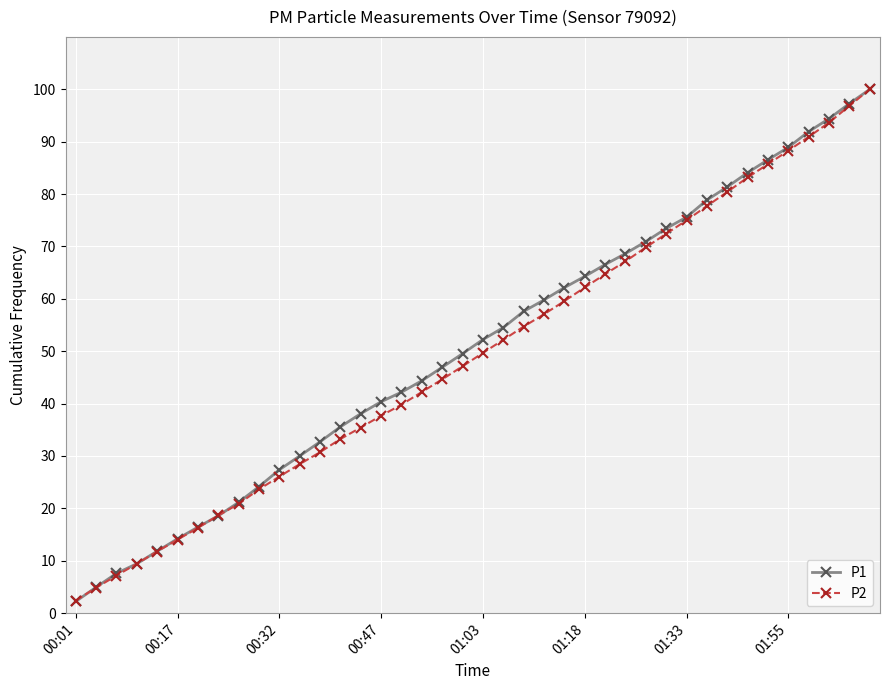

What is the value of the P1 point at the 14th from the left?

35.6